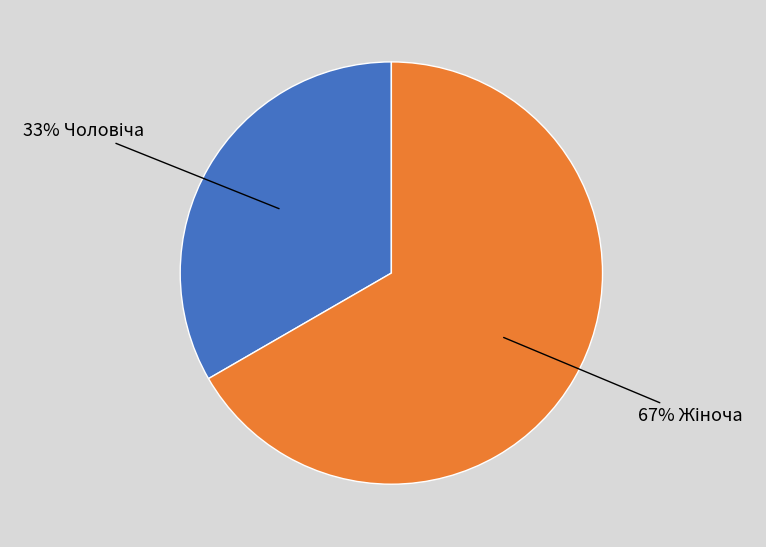

To the nearest percent, what is the average slice percentage?

50%